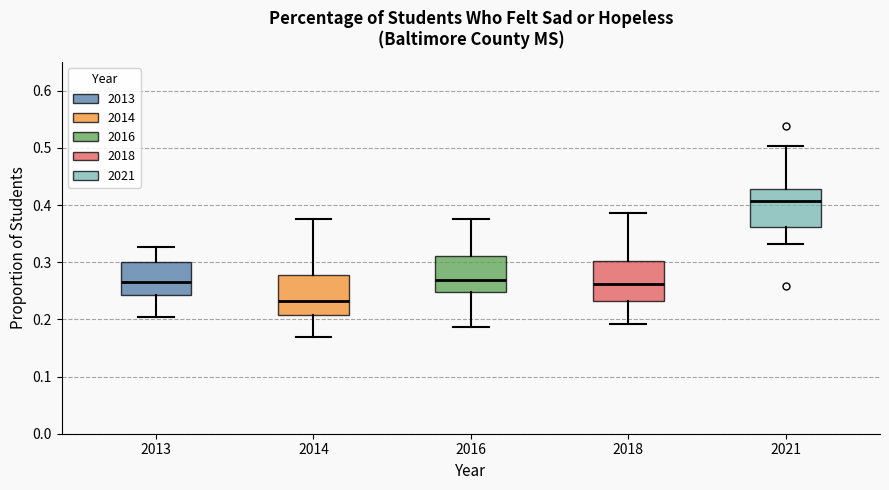

Where is the upper edge of the box at x = 2021 on the y-axis? The values are not printed on the chart, so give them approximately, as read against the axis.

0.43